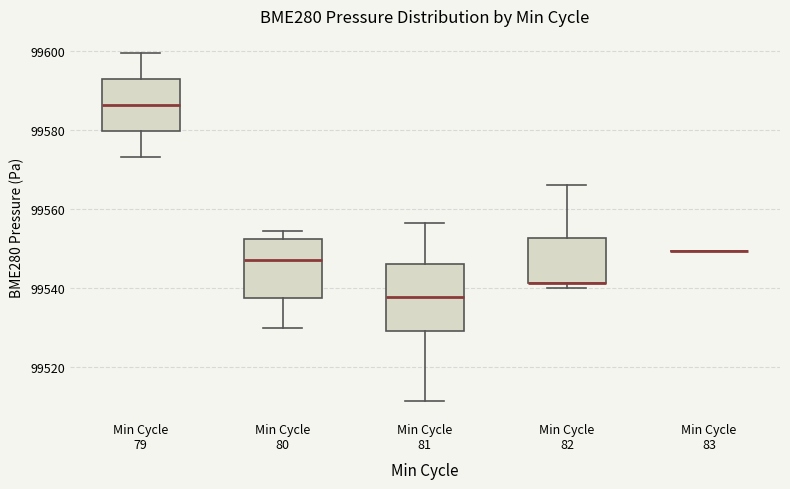

Reading left to right, read every box against the y-axis: the position of its median line, the range the box covers, and the ends of its whiskers. The values are not printed on the chart, so give them approximately, as read against the axis.

Min Cycle 79: median 99586, box 99580 to 99592, whiskers 99574 to 99600
Min Cycle 80: median 99548, box 99538 to 99552, whiskers 99530 to 99554
Min Cycle 81: median 99538, box 99530 to 99546, whiskers 99512 to 99556
Min Cycle 82: median 99542 (drawn on the box's lower edge), box 99542 to 99552, whiskers 99540 to 99566
Min Cycle 83: box collapsed to a line at 99550, whiskers 99550 to 99550